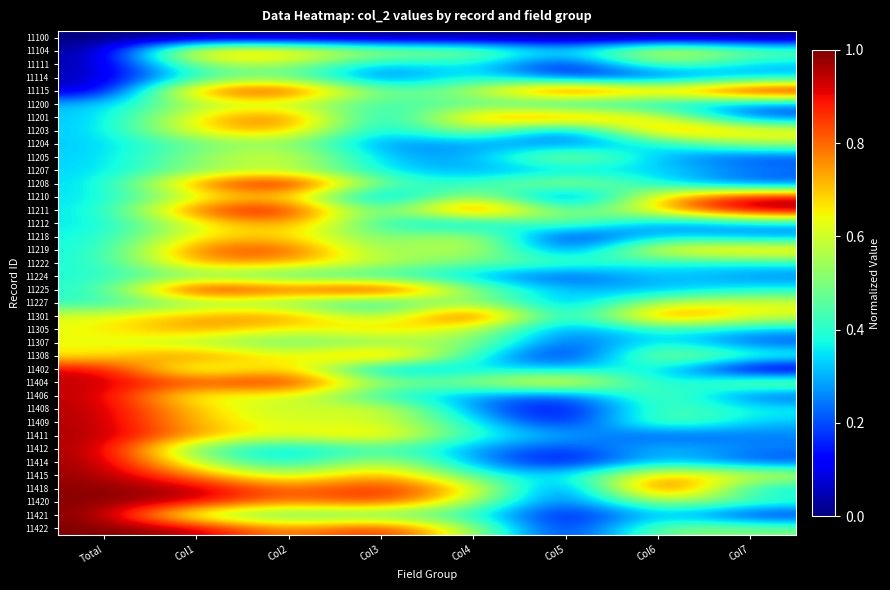

What is the total value across all series at Col4?

17.9